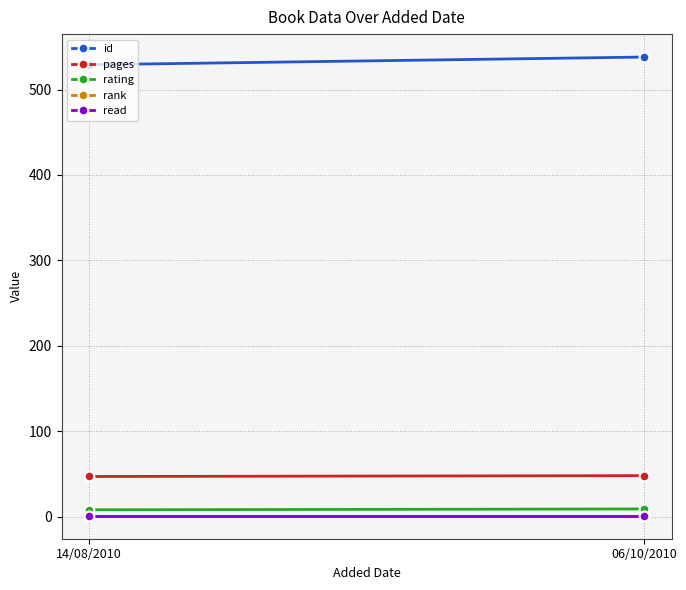

What is the label of the 1st point from the left?

14/08/2010